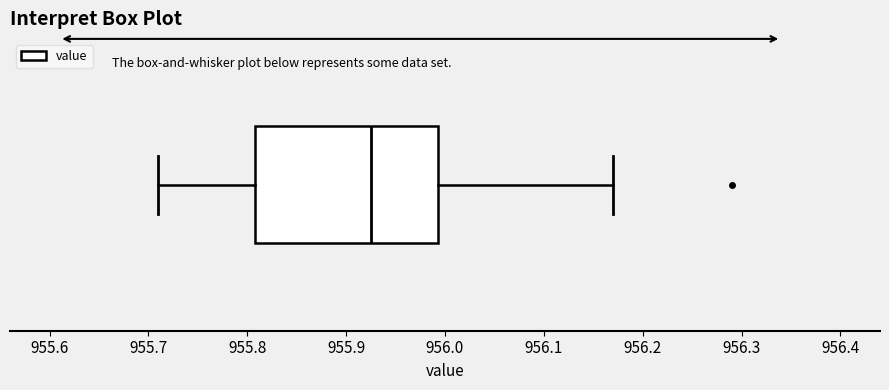

Read this box plot against the x-axis: the position of the median line, the range covered by the box, and the ends of both whiskers. The values are not printed on the chart, so give them approximately, as read against the axis.

median 955.93, box 955.81 to 955.99, whiskers 955.71 to 956.17